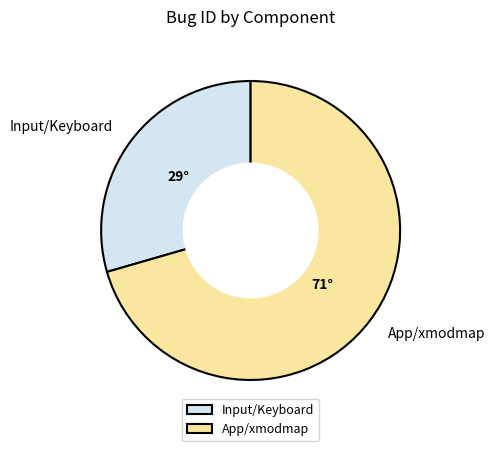

Rank the categories by value from highest to lowest.

App/xmodmap, Input/Keyboard